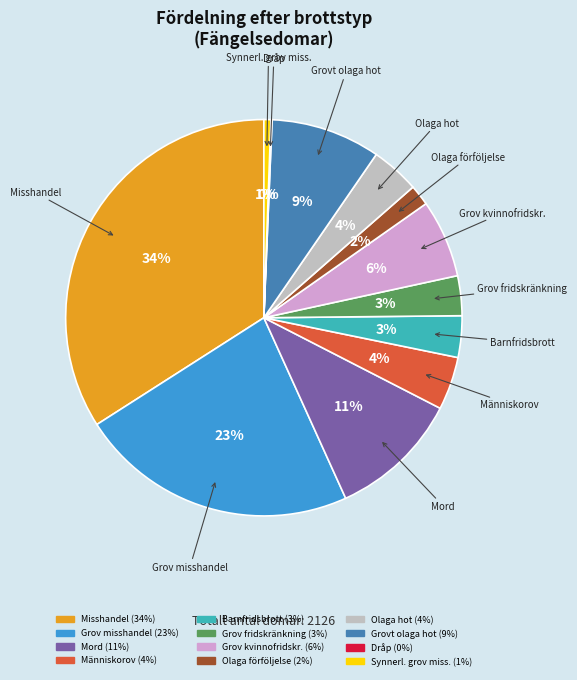

To the nearest percent, what is the difference between the largest and smallest slice percentages?

34%